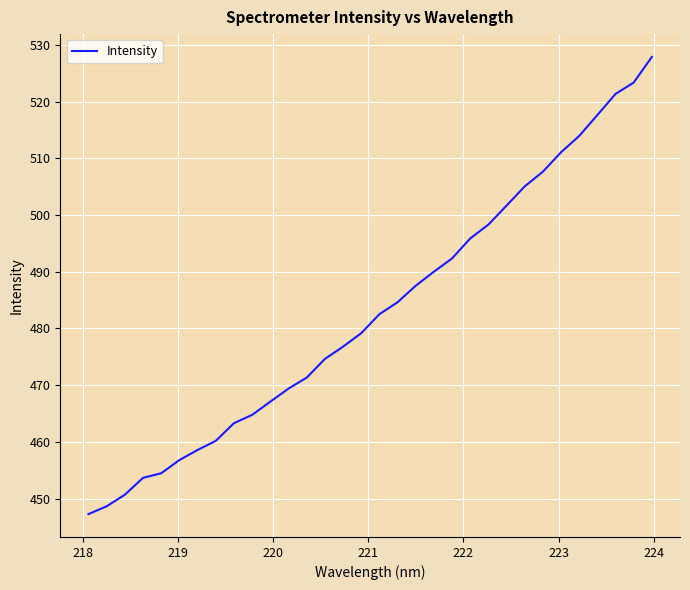

How many lines are shown in the chart?

1